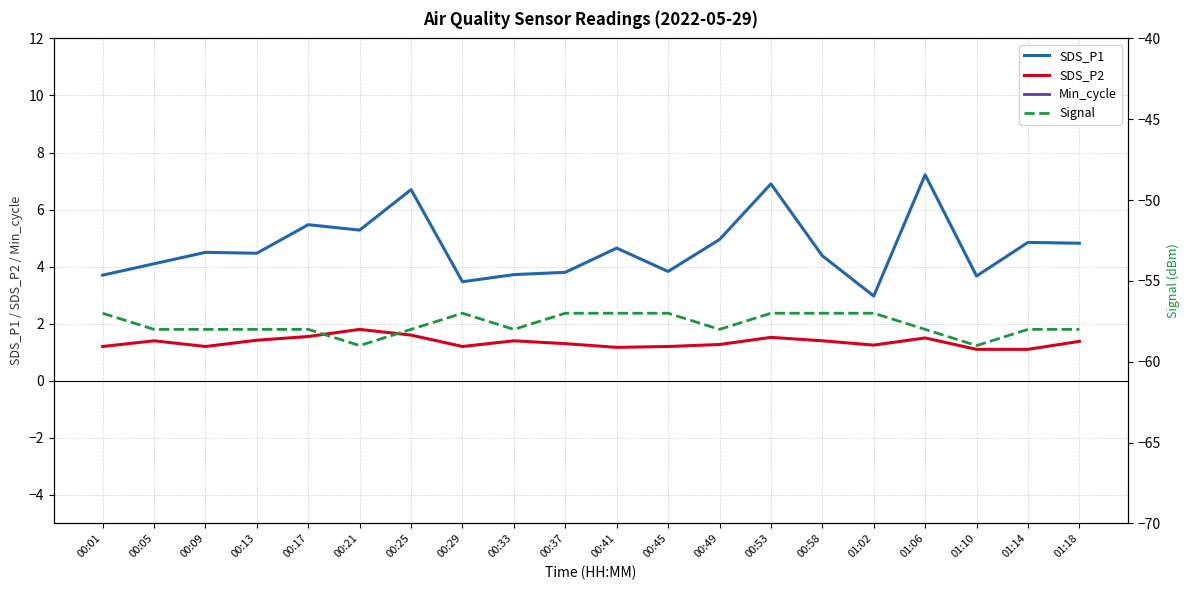

Reading right to left, list all the values displayed in this chart.

SDS_P1: 01:18=4.8	01:14=4.8	01:10=3.7	01:06=7.2	01:02=3.0	00:58=4.4	00:53=6.9	00:49=5.0	00:45=3.8	00:41=4.7	00:37=3.8	00:33=3.7	00:29=3.5	00:25=6.7	00:21=5.3	00:17=5.5	00:13=4.5	00:09=4.5	00:05=4.1	00:01=3.7
SDS_P2: 01:18=1.4	01:14=1.1	01:10=1.1	01:06=1.5	01:02=1.2	00:58=1.4	00:53=1.5	00:49=1.3	00:45=1.2	00:41=1.2	00:37=1.3	00:33=1.4	00:29=1.2	00:25=1.6	00:21=1.8	00:17=1.6	00:13=1.4	00:09=1.2	00:05=1.4	00:01=1.2
Min_cycle: 01:18=28.0	01:14=28.0	01:10=28.0	01:06=28.0	01:02=28.0	00:58=28.0	00:53=28.0	00:49=28.0	00:45=28.0	00:41=28.0	00:37=28.0	00:33=28.0	00:29=28.0	00:25=28.0	00:21=28.0	00:17=28.0	00:13=28.0	00:09=28.0	00:05=28.0	00:01=28.0
Signal: 01:18=-58.0	01:14=-58.0	01:10=-59.0	01:06=-58.0	01:02=-57.0	00:58=-57.0	00:53=-57.0	00:49=-58.0	00:45=-57.0	00:41=-57.0	00:37=-57.0	00:33=-58.0	00:29=-57.0	00:25=-58.0	00:21=-59.0	00:17=-58.0	00:13=-58.0	00:09=-58.0	00:05=-58.0	00:01=-57.0